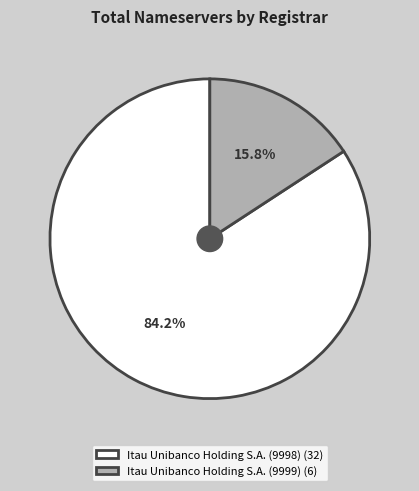

Is Itau Unibanco Holding S.A. (9998) (32) the majority of the pie?

Yes